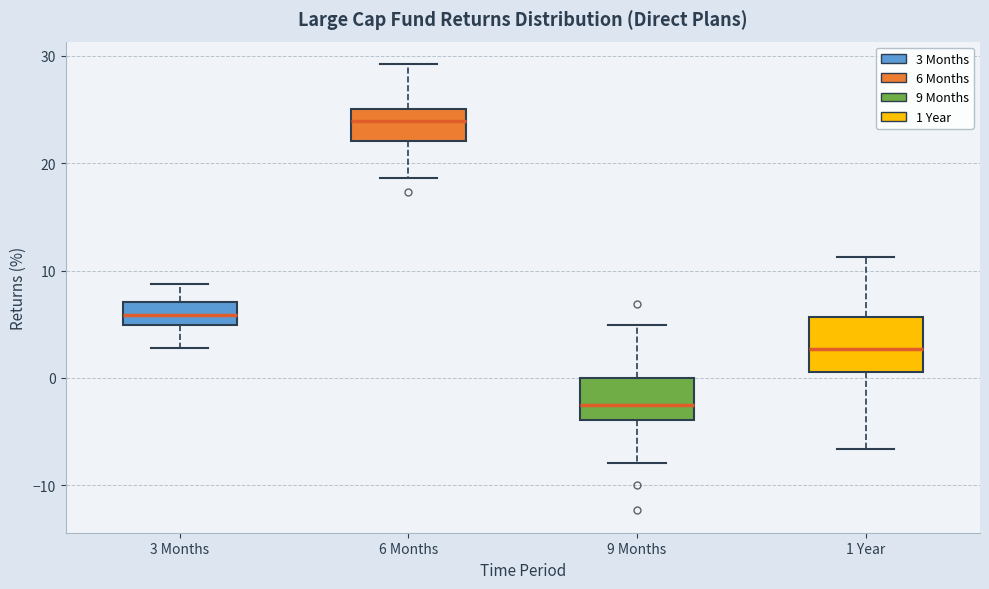

Reading left to right, transcribe this box plot: for each box, give where its median line is, the range the box spans, and where its two whiskers end, as read against the y-axis. The values are not printed on the chart, so give them approximately, as read against the axis.

3 Months: median 6, box 5 to 7, whiskers 3 to 9
6 Months: median 24, box 22 to 25, whiskers 19 to 29
9 Months: median -3, box -4 to 0, whiskers -8 to 5
1 Year: median 3, box 1 to 6, whiskers -7 to 11